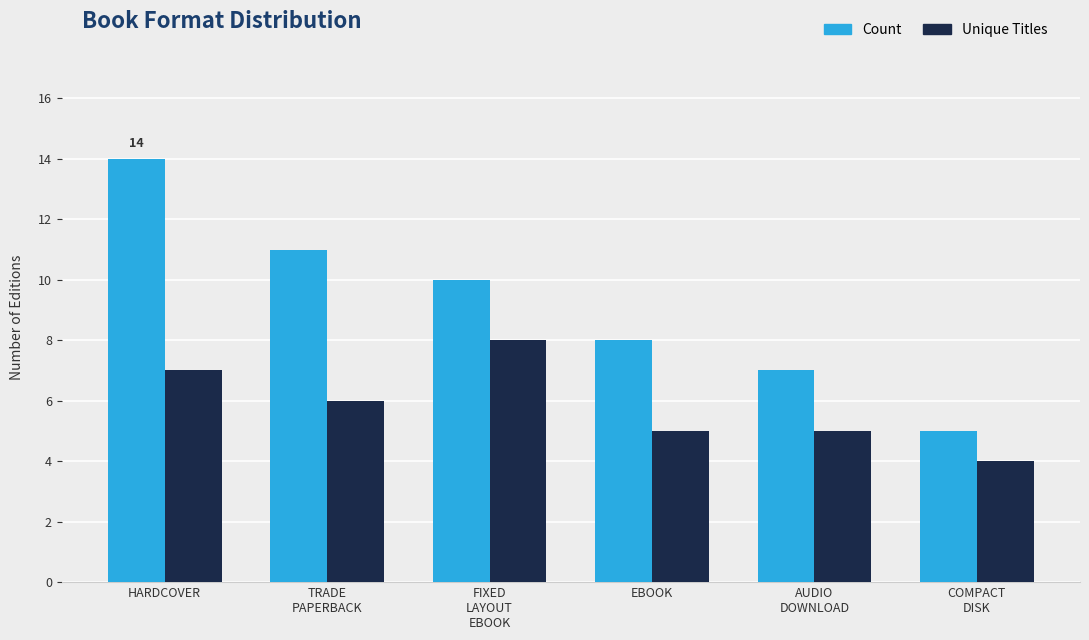

What are all the series names shown in the legend?

Count, Unique Titles